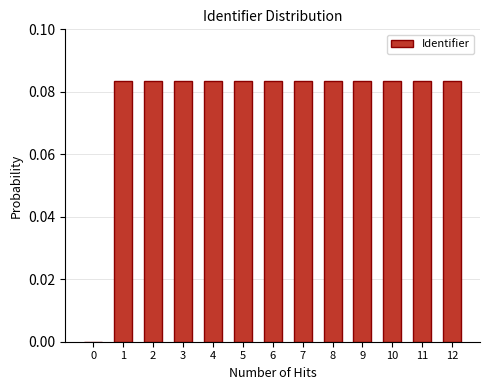

The chart shows a value of 0.0 at 0. True or false?

True